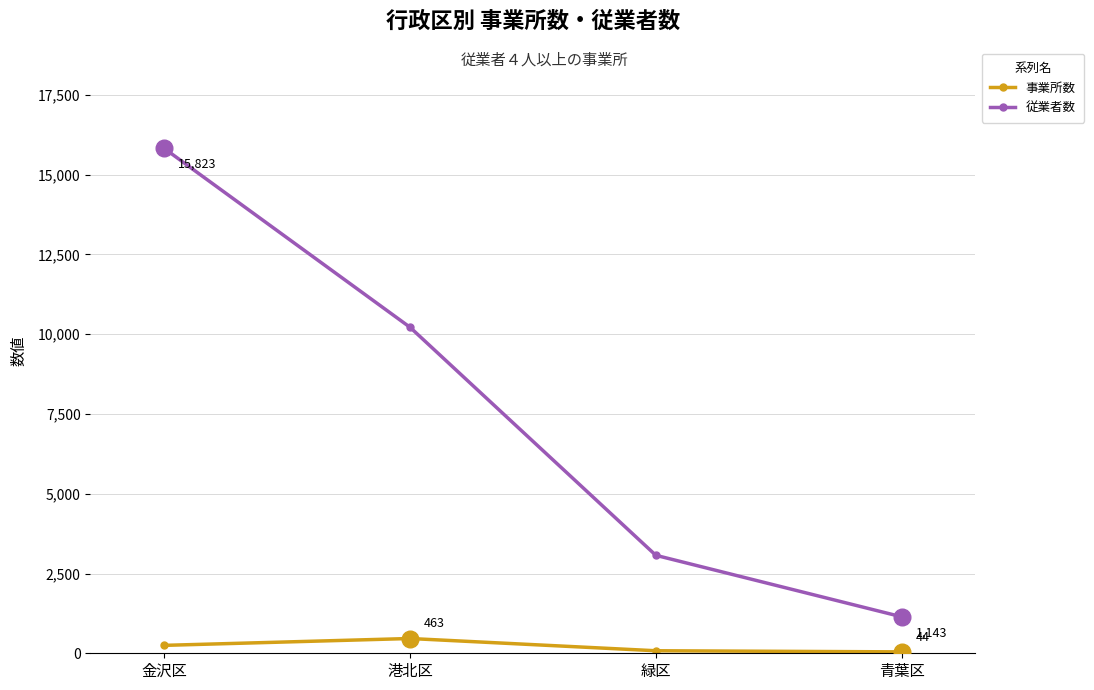

Which category has the highest value across all series?

金沢区